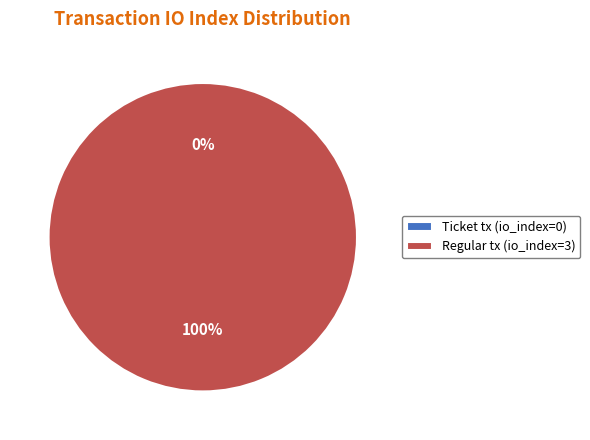

What is the total percentage of Ticket tx (io_index=0) and Regular tx (io_index=3)?

100.0%